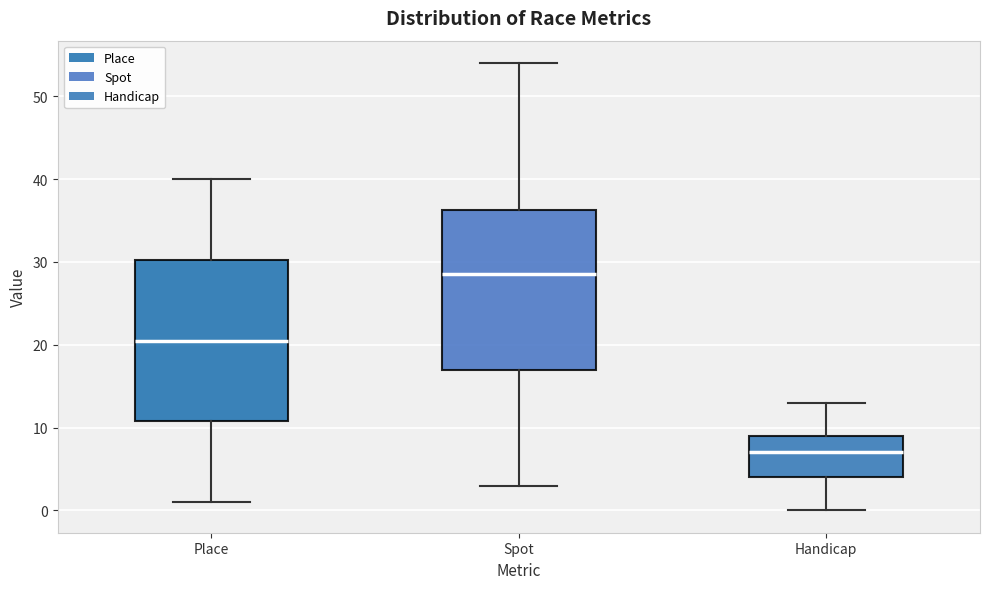

Which box has the highest median line?

Spot